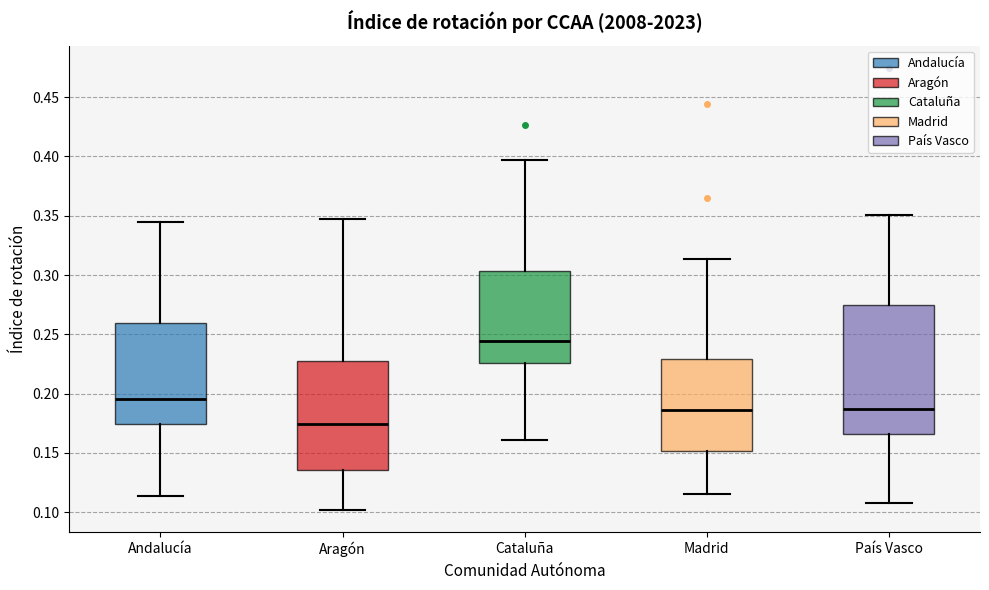

Reading left to right, transcribe this box plot: for each box, give where its median line is, the range the box spans, and where its two whiskers end, as read against the y-axis. The values are not printed on the chart, so give them approximately, as read against the axis.

Andalucía: median 0.195, box 0.175 to 0.260, whiskers 0.115 to 0.345
Aragón: median 0.175, box 0.135 to 0.230, whiskers 0.100 to 0.350
Cataluña: median 0.245, box 0.225 to 0.305, whiskers 0.160 to 0.395
Madrid: median 0.185, box 0.150 to 0.230, whiskers 0.115 to 0.315
País Vasco: median 0.185, box 0.165 to 0.275, whiskers 0.105 to 0.350